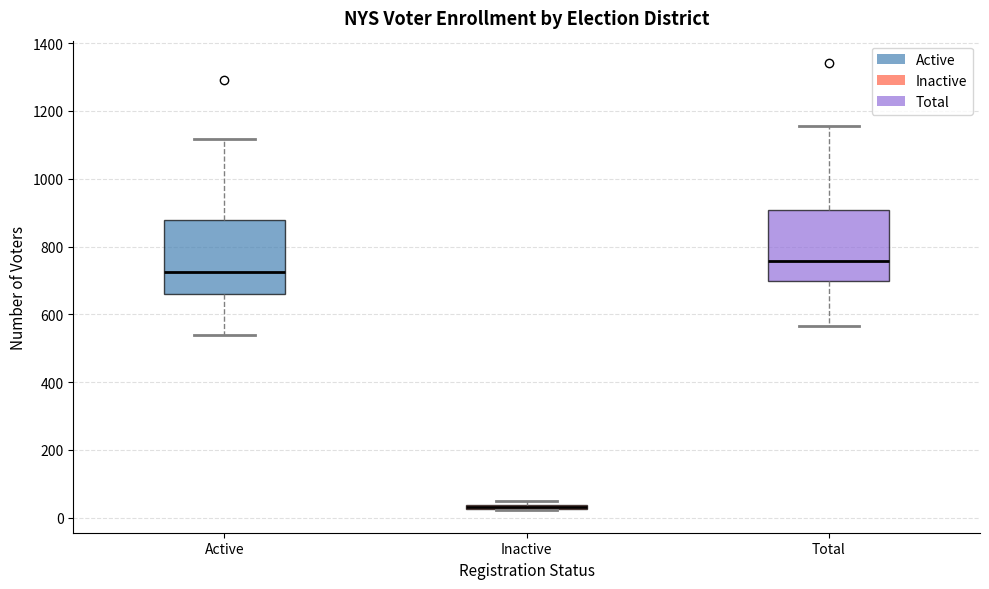

Where is the lower edge of the box for Inactive on the y-axis? The values are not printed on the chart, so give them approximately, as read against the axis.

20